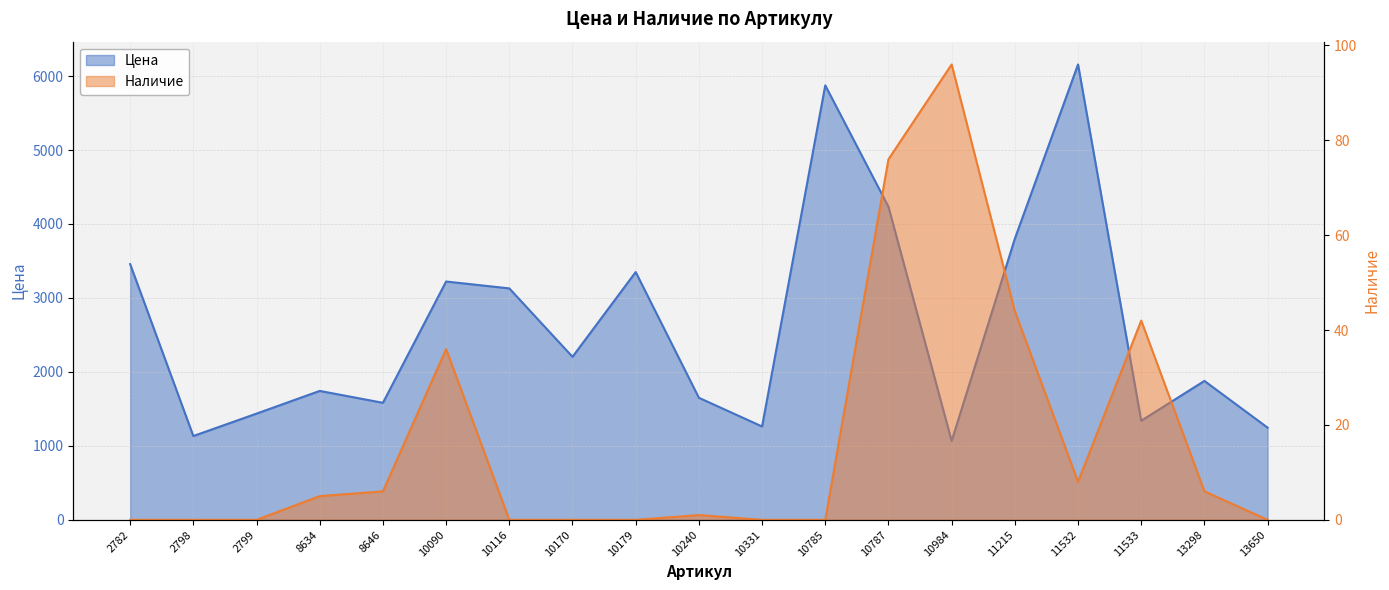

Is it true that Цена equals 1341 at 10116?

False